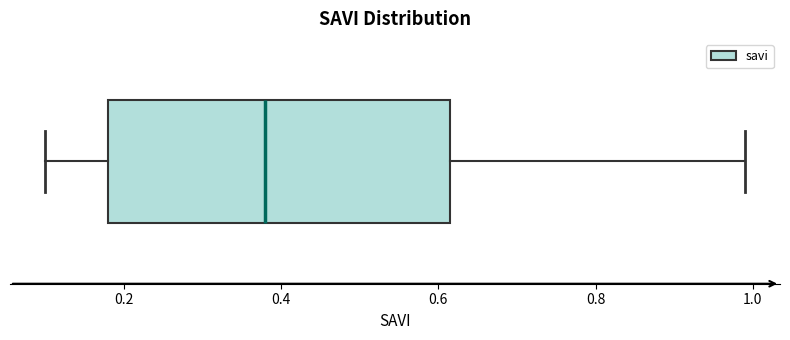

Transcribe this box plot: give where the median line is, the range the box spans, and where the two whiskers end, as read against the x-axis. The values are not printed on the chart, so give them approximately, as read against the axis.

median 0.38, box 0.18 to 0.62, whiskers 0.10 to 1.00